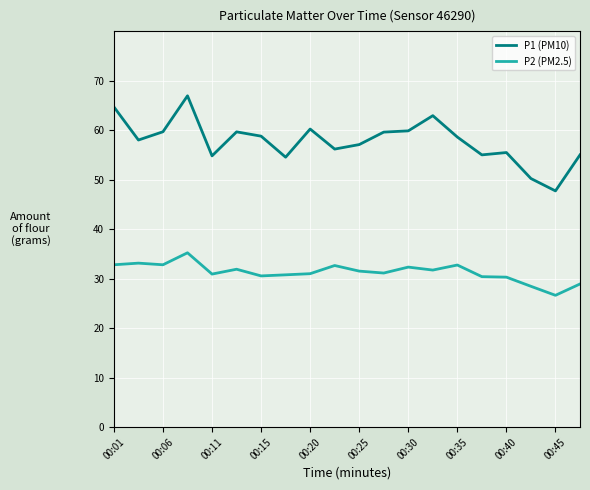

True or false: P2 (PM2.5) and P1 (PM10) cross at least once.

False